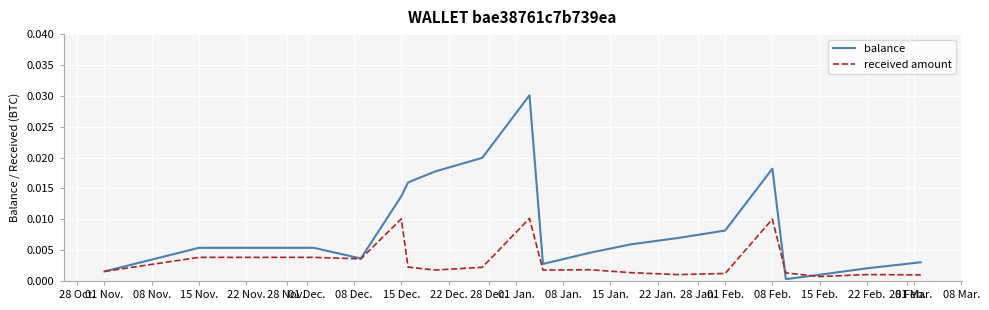

What is the sum of all balance values?

0.2